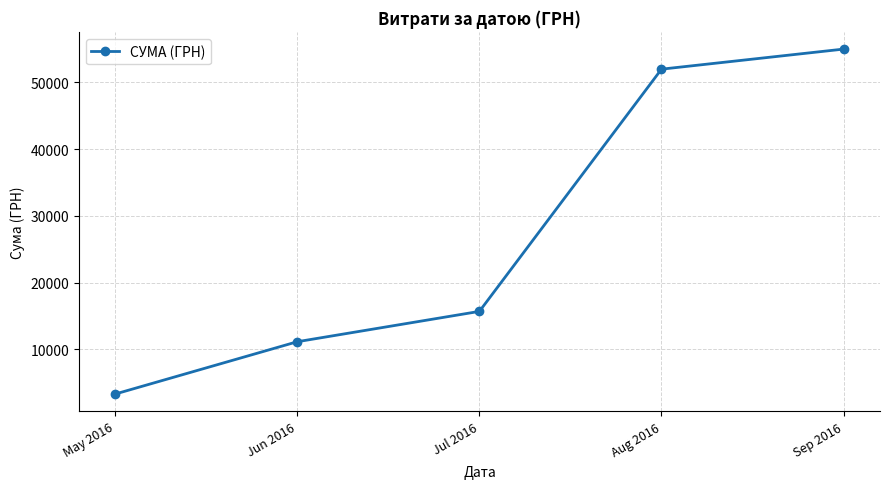

At which category does the chart reach its minimum across all series?

May 2016